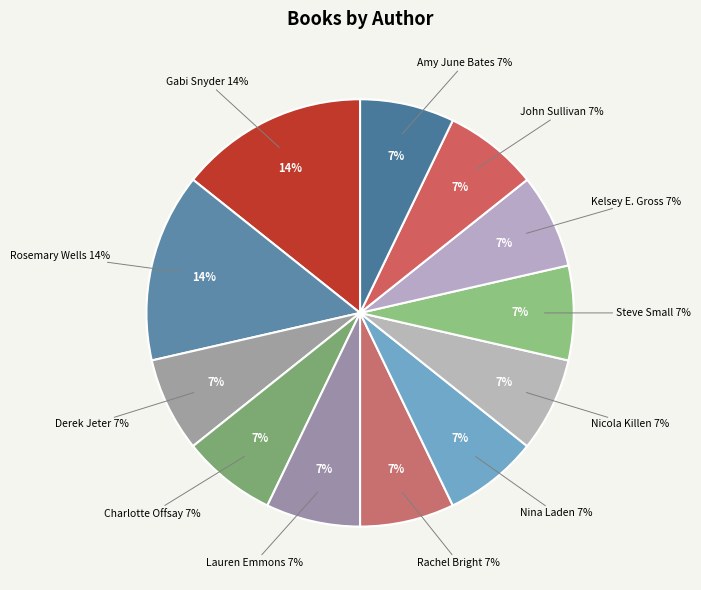

To the nearest percent, what is the difference between the largest and smallest slice percentages?

7%